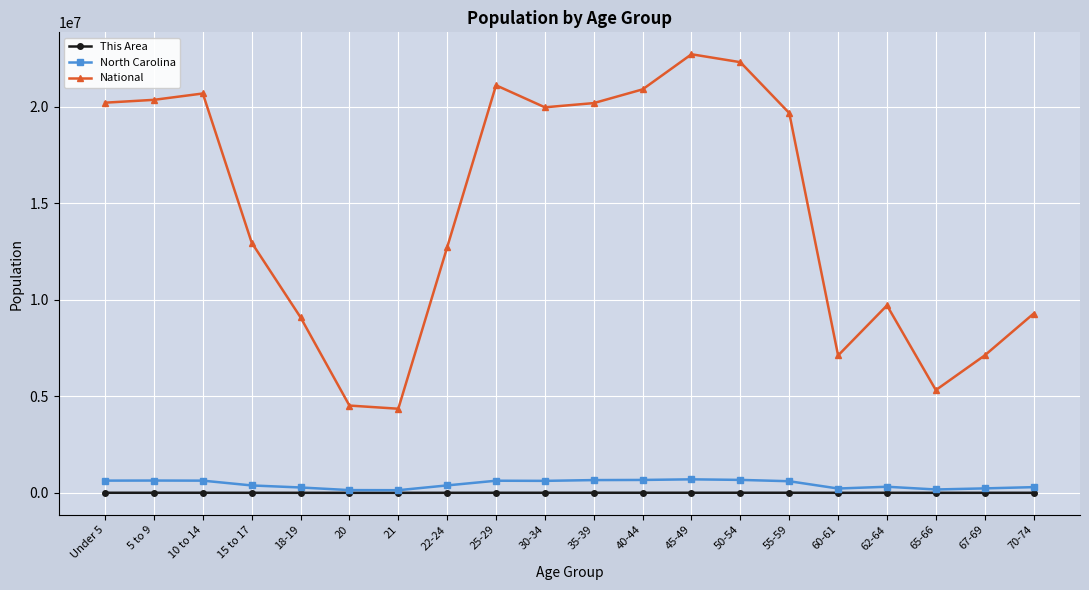

What is the difference between the This Area values at 70-74 and 18-19?

626